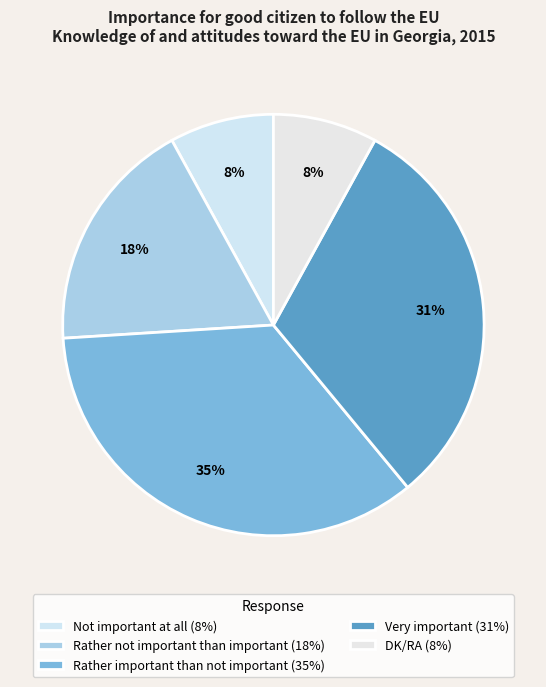

How many slices are in this pie chart?

5